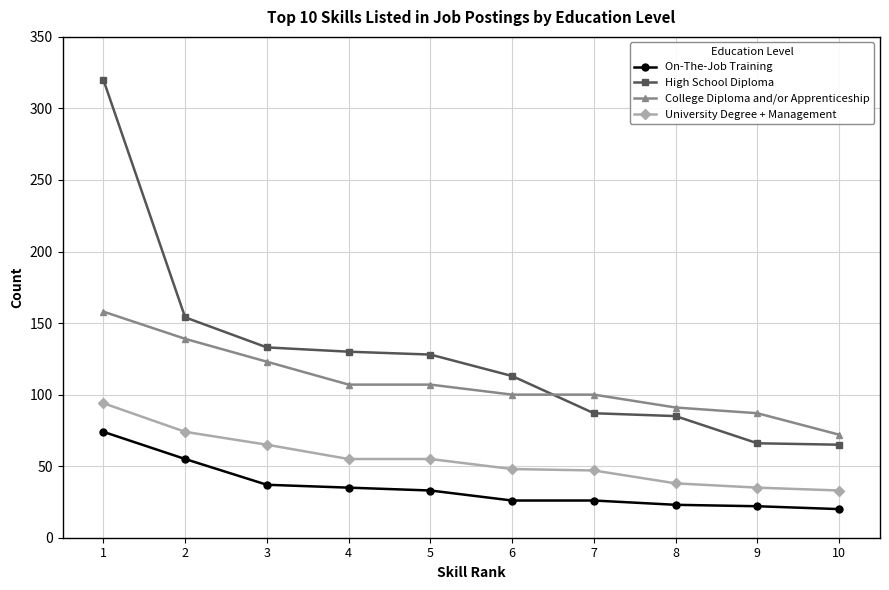

What are all the series names shown in the legend?

On-The-Job Training, High School Diploma, College Diploma and/or Apprenticeship, University Degree + Management